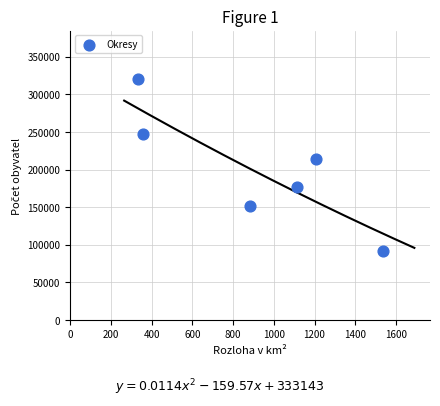

What Y value in the scatter plot is closest to 206162?

214362